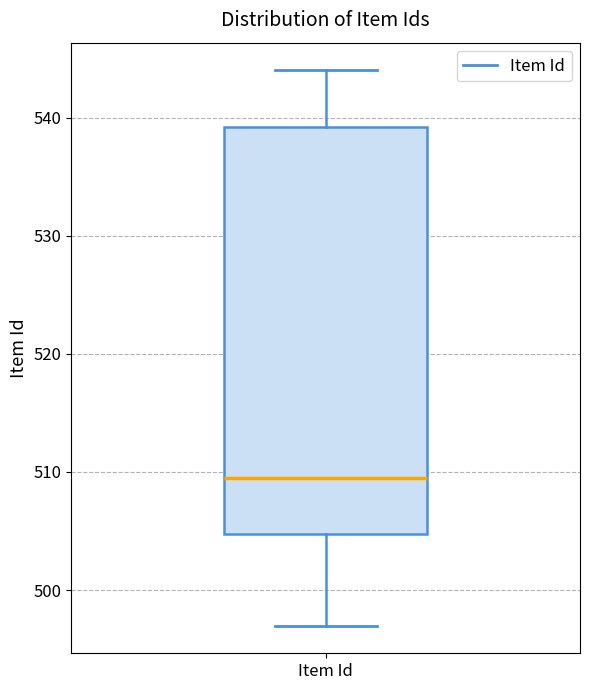

Where does the upper whisker of the box for Item Id end on the y-axis? The values are not printed on the chart, so give them approximately, as read against the axis.

544